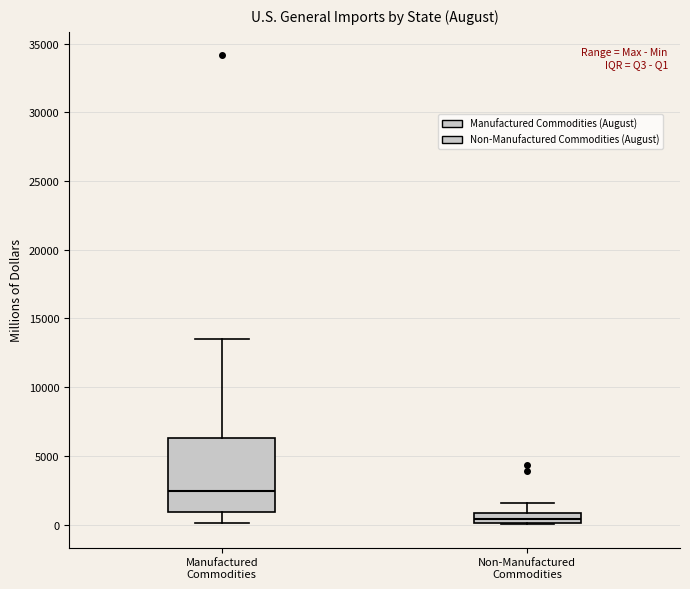

Where does the upper whisker of the box for Non-Manufactured Commodities end on the y-axis? The values are not printed on the chart, so give them approximately, as read against the axis.

1500